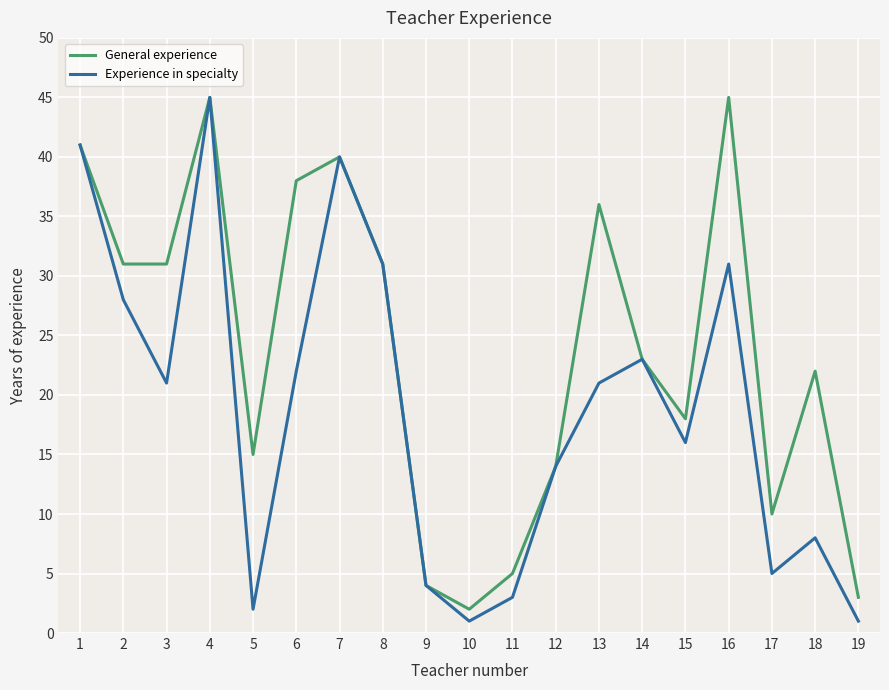

List the series in order of their overall mean, highest first.

General experience, Experience in specialty